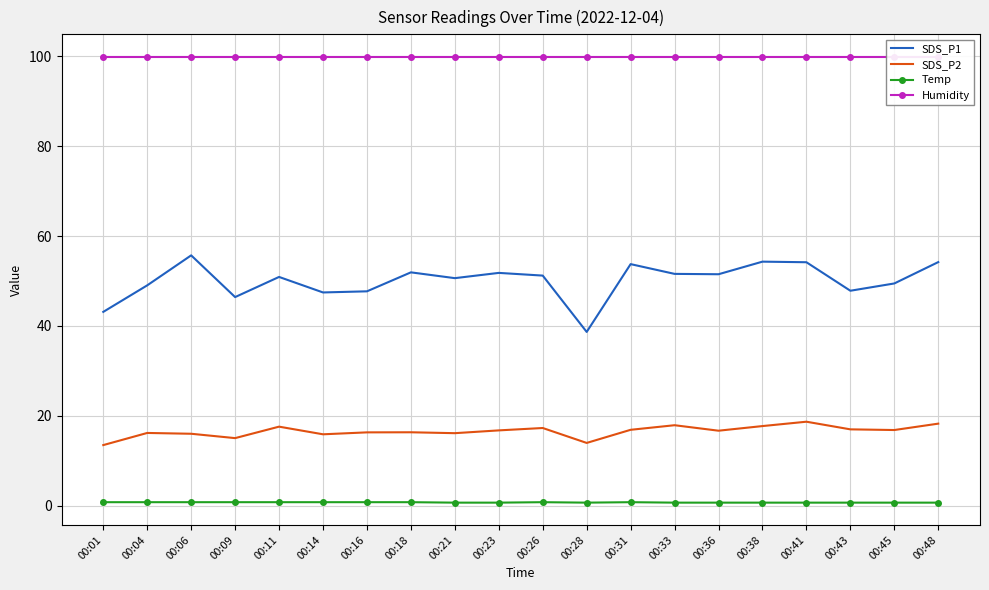

Which series has the largest range (max minus min)?

SDS_P1